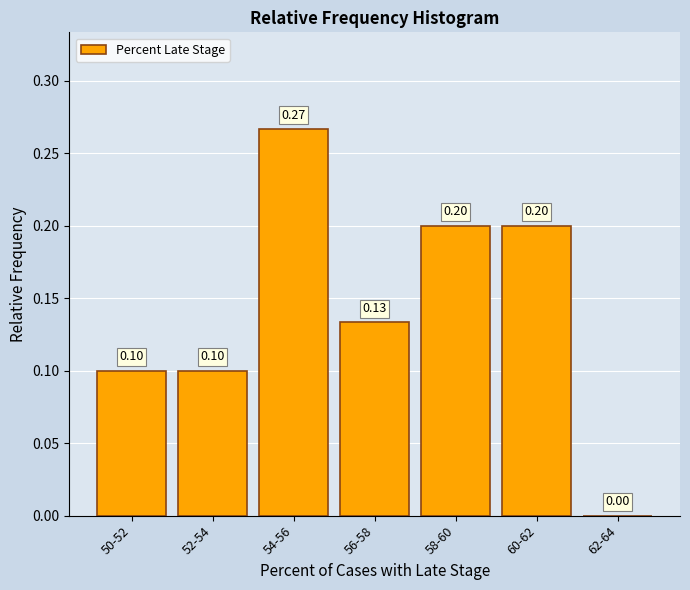

What is the change in value from 52-54 to 58-60?

+0.1